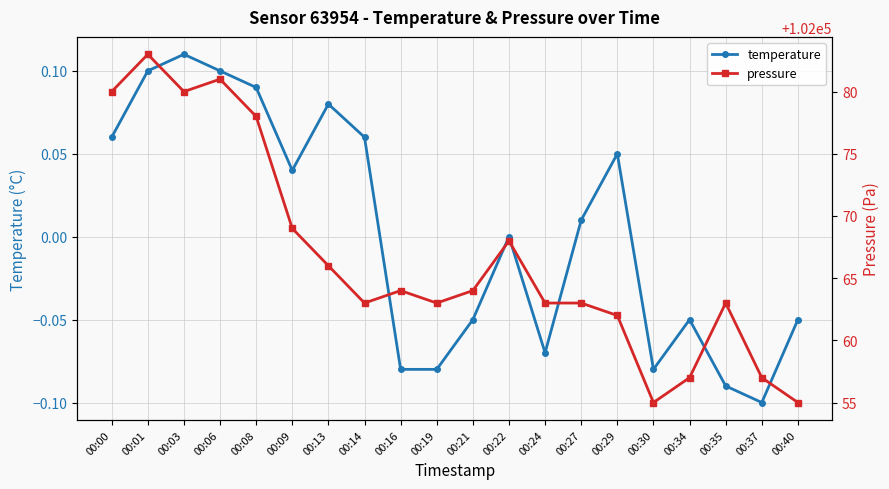

True or false: temperature and pressure intersect in this chart.

False